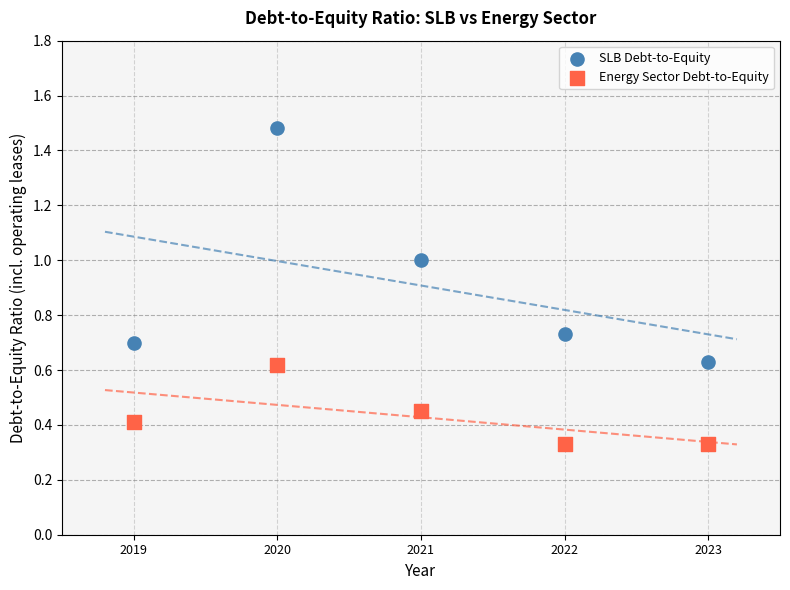

Which series has the largest Y range (max minus min)?

SLB Debt-to-Equity